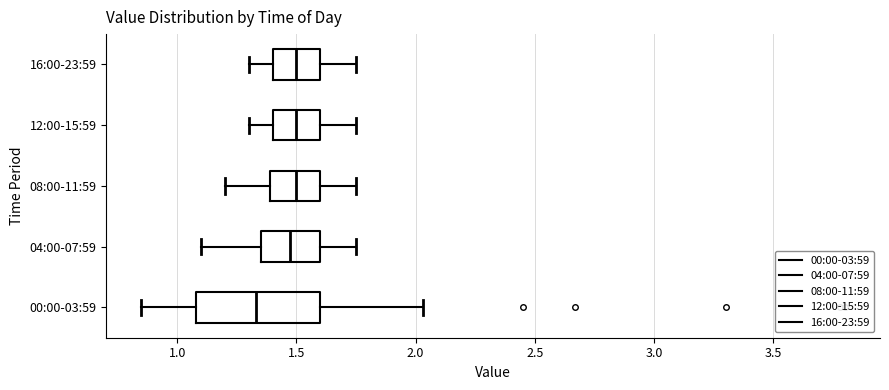

Reading bottom to top, transcribe this box plot: for each box, give where its median line is, the range the box spans, and where its two whiskers end, as read against the x-axis. The values are not printed on the chart, so give them approximately, as read against the axis.

00:00-03:59: median 1.35, box 1.10 to 1.60, whiskers 0.85 to 2.05
04:00-07:59: median 1.50, box 1.35 to 1.60, whiskers 1.10 to 1.75
08:00-11:59: median 1.50, box 1.40 to 1.60, whiskers 1.20 to 1.75
12:00-15:59: median 1.50, box 1.40 to 1.60, whiskers 1.30 to 1.75
16:00-23:59: median 1.50, box 1.40 to 1.60, whiskers 1.30 to 1.75